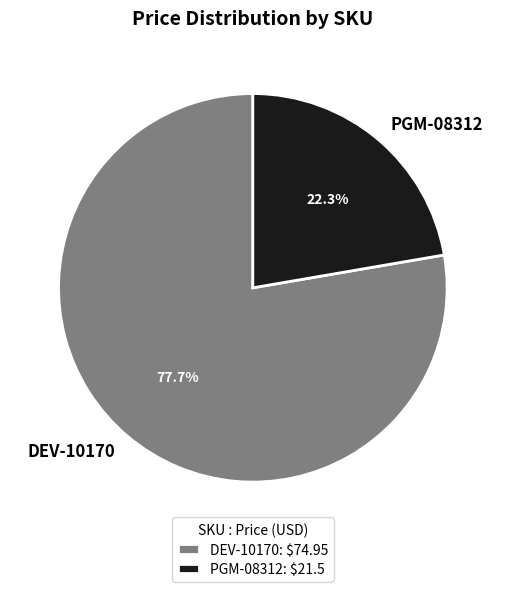

To the nearest percent, what is the difference between the DEV-10170 and PGM-08312 slice percentages?

55%